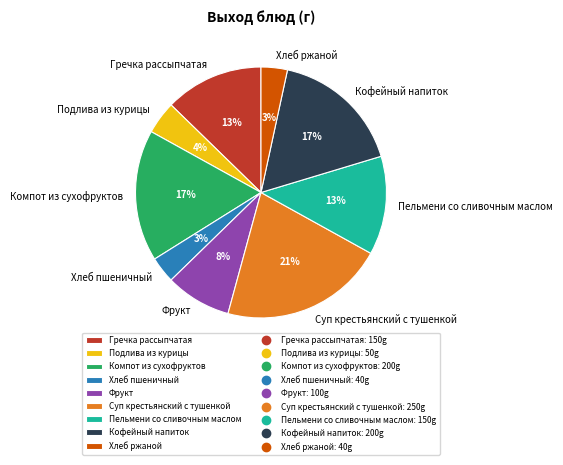

Do Компот из сухофруктов and Гречка рассыпчатая together represent more than half of the pie?

No